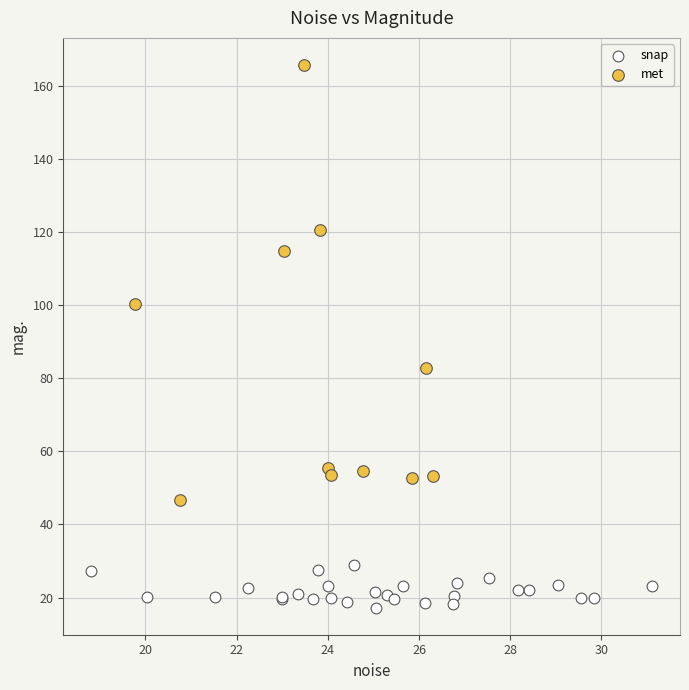

Which series has the widest spread of Y values?

met